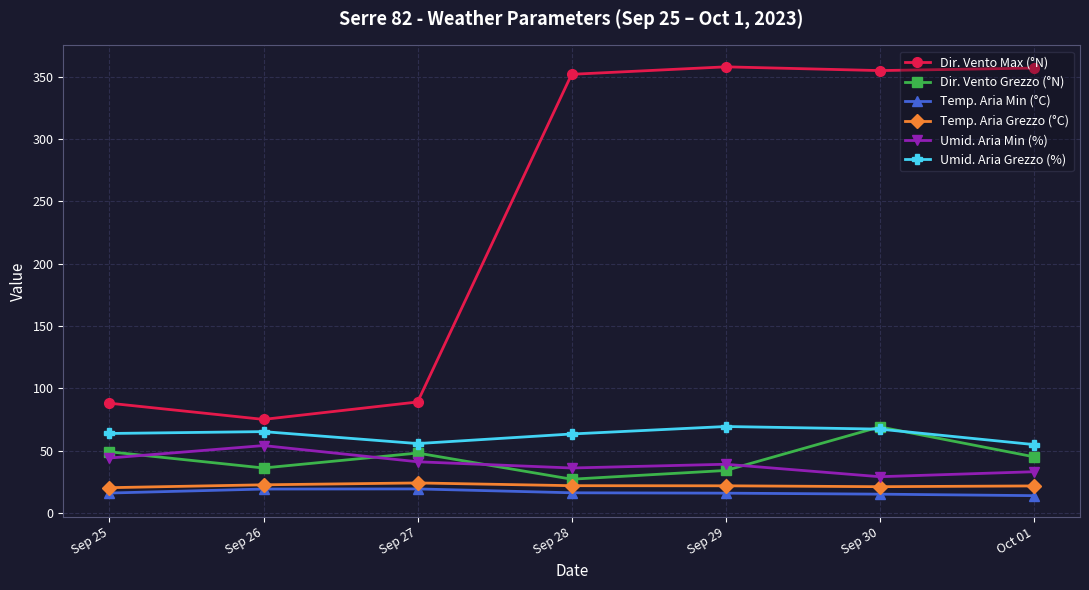

What position from the left is Sep 25?

1